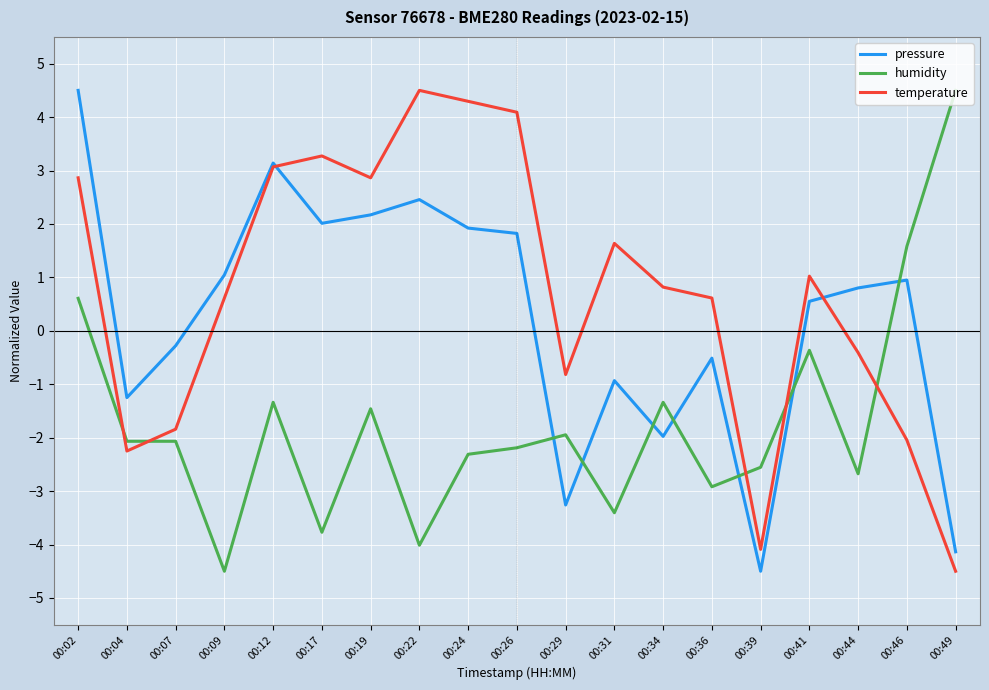

Rank the series at 00:31 from highest to lowest value.

temperature, pressure, humidity